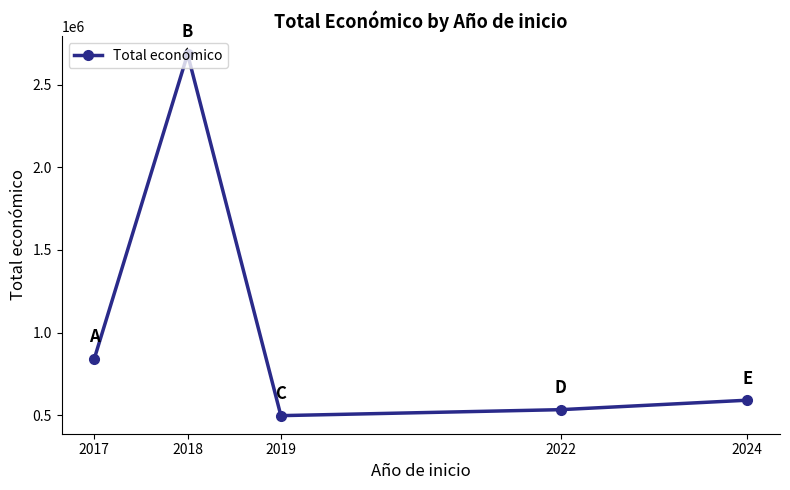

Reading right to left, transcribe all the data shown in this chart.

2024=590712	2022=533449	2019=497232	2018=2685474	2017=842014